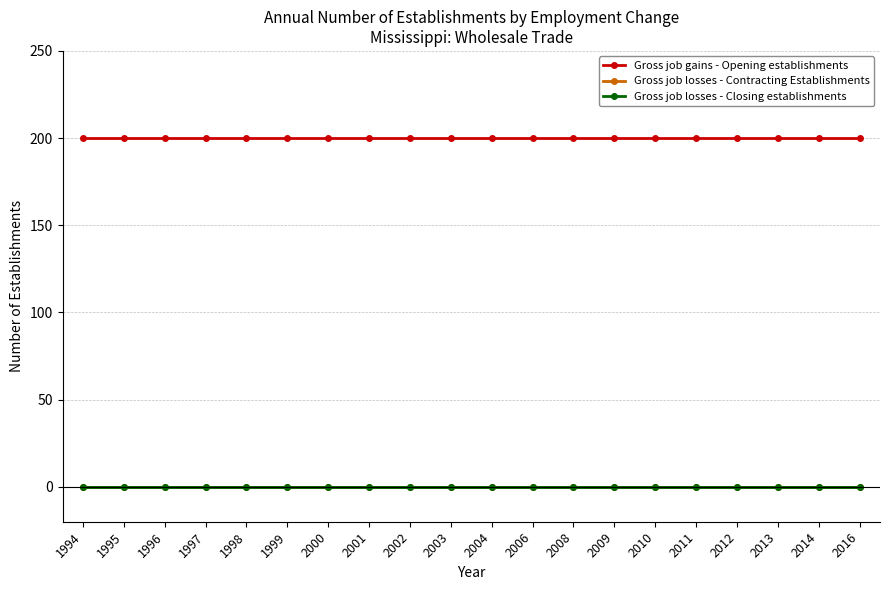

Which series has the widest spread of values?

Gross job gains - Opening establishments